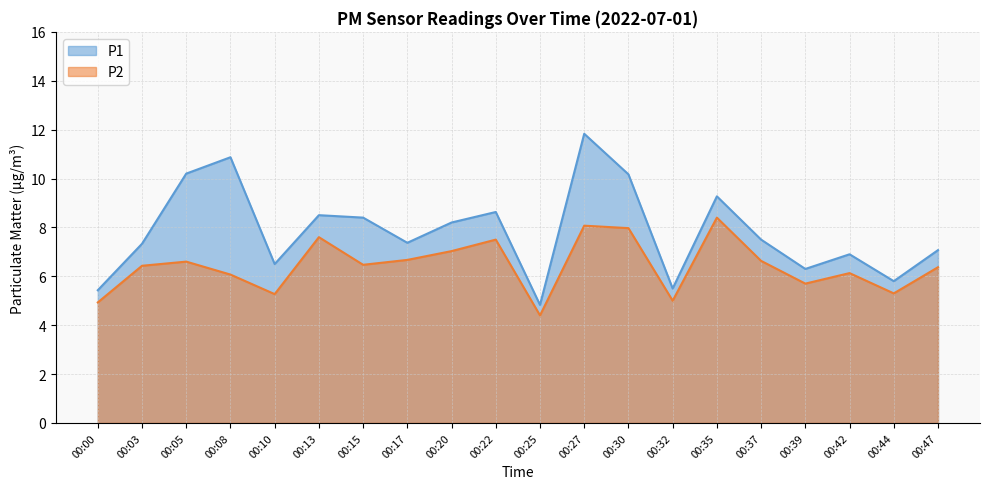

True or false: P2 has more than 0 interior local peaks.

True